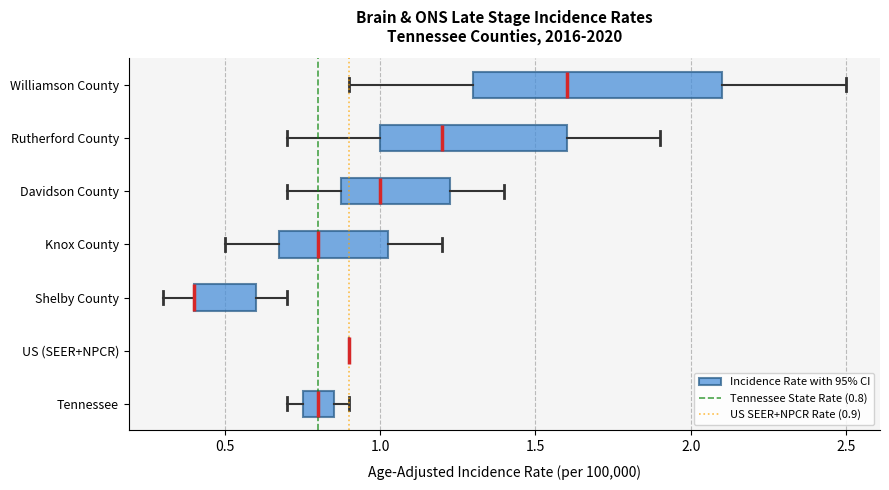

Reading bottom to top, read every box against the x-axis: the position of its median line, the range the box covers, and the ends of its whiskers. The values are not printed on the chart, so give them approximately, as read against the axis.

Tennessee: median 0.80, box 0.75 to 0.85, whiskers 0.70 to 0.90
US (SEER+NPCR): box collapsed to a line at 0.90, whiskers 0.90 to 0.90
Shelby County: median 0.40 (drawn on the box's left edge), box 0.40 to 0.60, whiskers 0.30 to 0.70
Knox County: median 0.80, box 0.70 to 1.05, whiskers 0.50 to 1.20
Davidson County: median 1.00, box 0.90 to 1.25, whiskers 0.70 to 1.40
Rutherford County: median 1.20, box 1.00 to 1.60, whiskers 0.70 to 1.90
Williamson County: median 1.60, box 1.30 to 2.10, whiskers 0.90 to 2.50